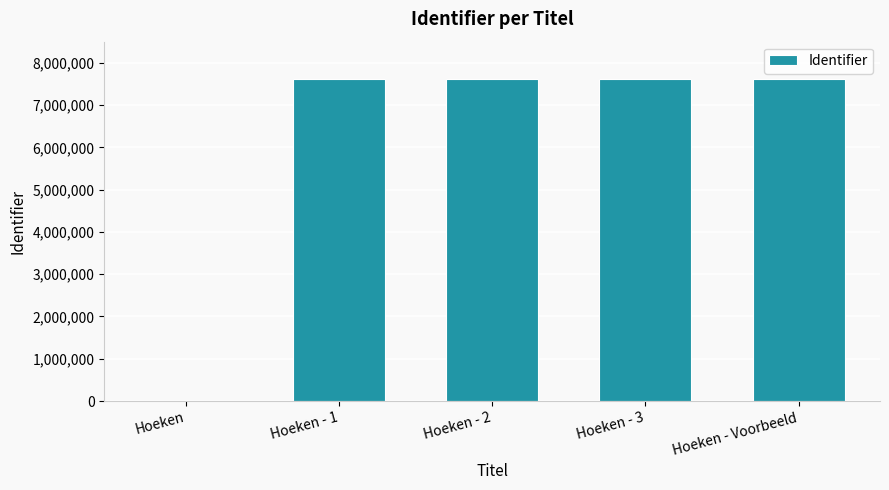

What is the greatest value displayed?

7616705